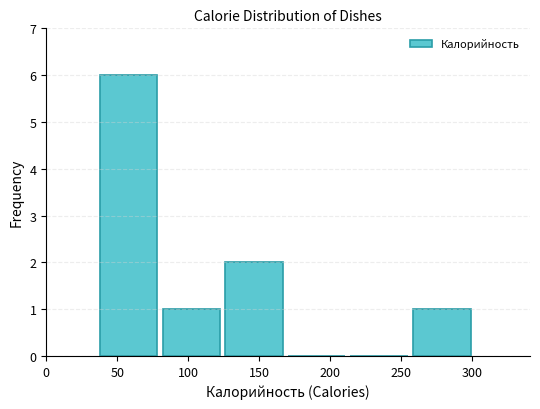

Reading left to right, transcribe this chart: for each bar, give the range it covers on the x-axis and its height. Neither the bar edges nor the heights are printed on the chart, so give them approximately, as read against the axes.

35 to 80: 6
80 to 125: 1
125 to 170: 2
170 to 215: 0
215 to 255: 0
255 to 300: 1